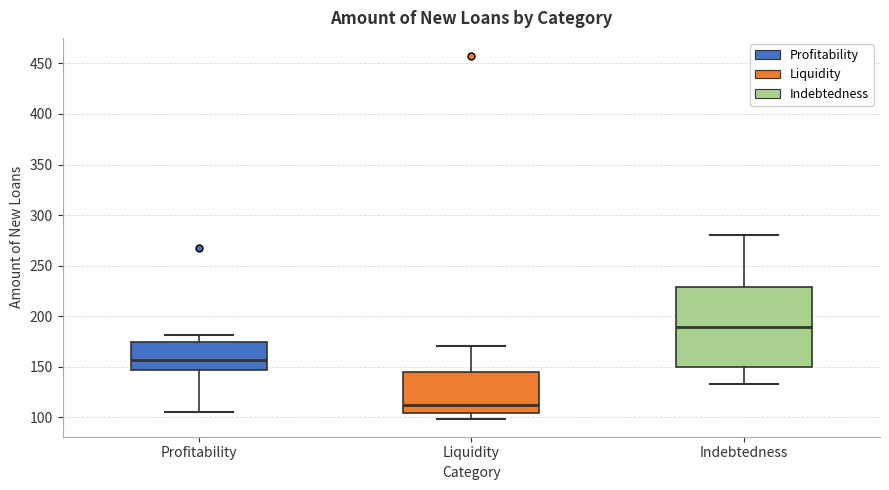

Reading left to right, read every box against the y-axis: the position of its median line, the range the box covers, and the ends of its whiskers. The values are not printed on the chart, so give them approximately, as read against the axis.

Profitability: median 155, box 145 to 175, whiskers 105 to 180
Liquidity: median 110, box 105 to 145, whiskers 100 to 170
Indebtedness: median 190, box 150 to 230, whiskers 135 to 280